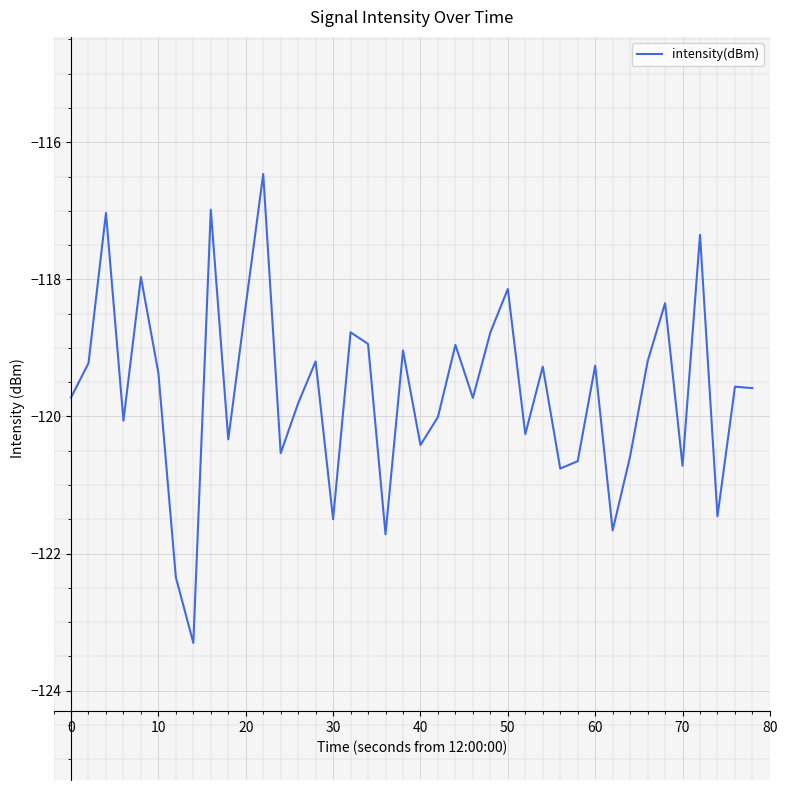

What is the maximum value shown in the chart?

-116.5